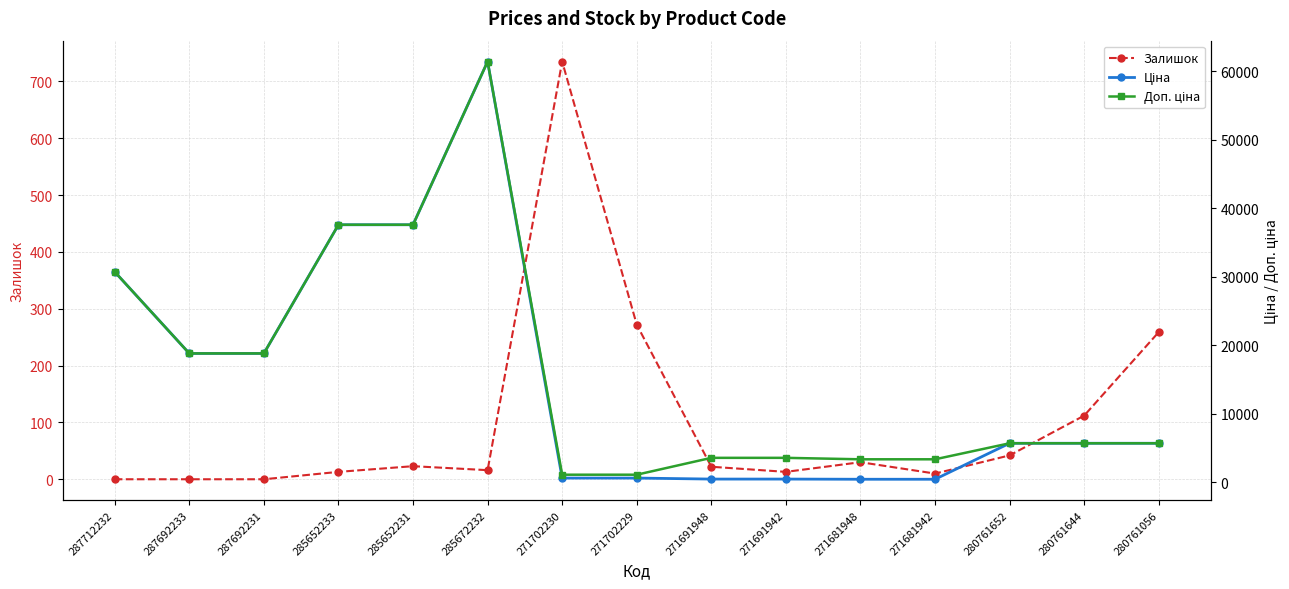

Where do Залишок and Ціна first cross each other?

285672232 and 271702230